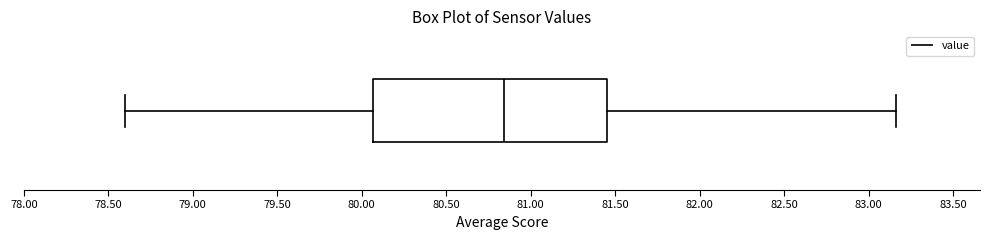

Where does the median line of the box sit on the x-axis? The values are not printed on the chart, so give them approximately, as read against the axis.

80.85